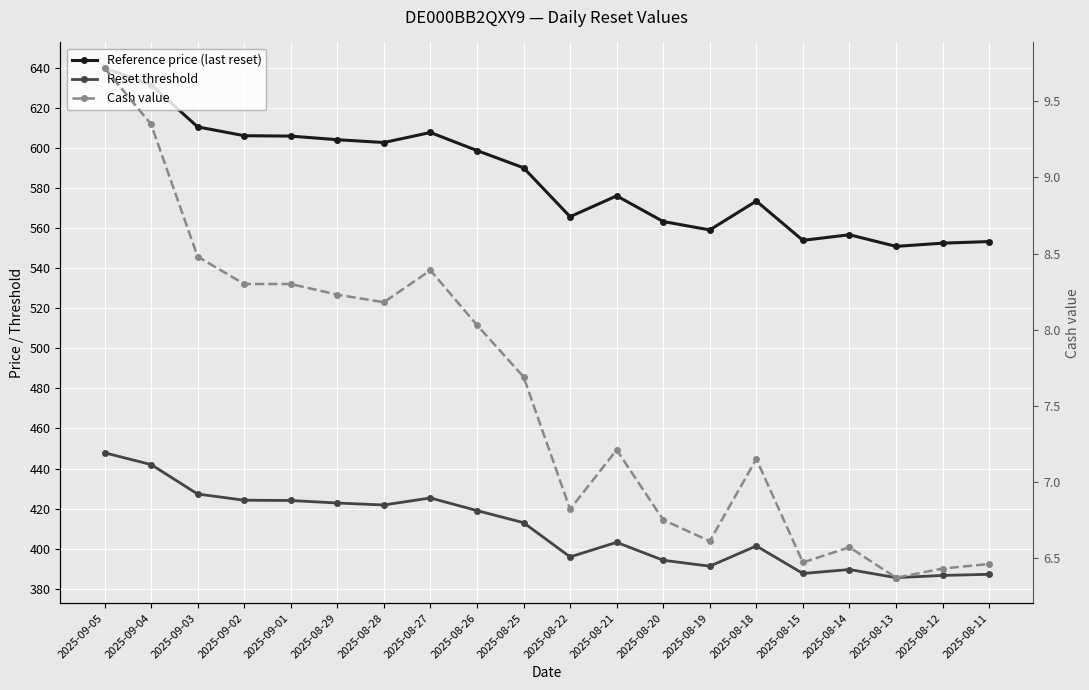

At which category is the sum across all series the highest?

2025-09-05